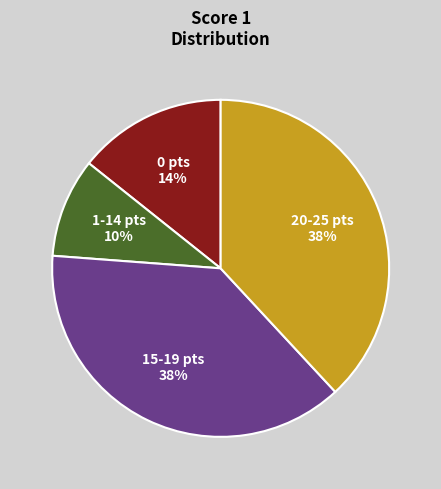

How many segments does this pie chart have?

4